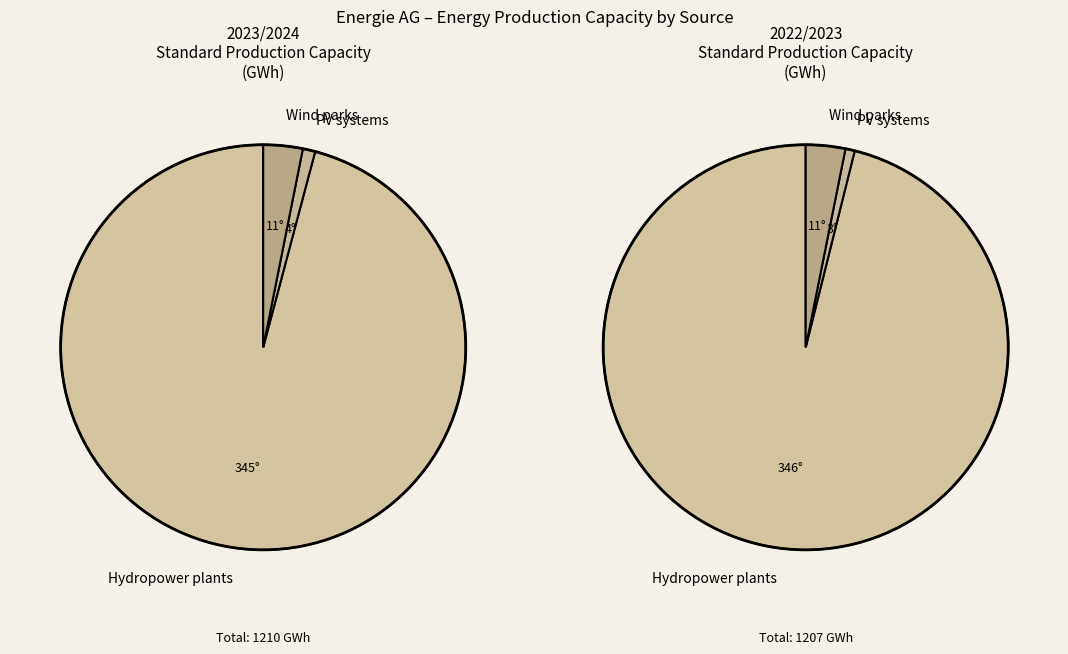

To the nearest percent, what portion does Wind parks represent?

3%